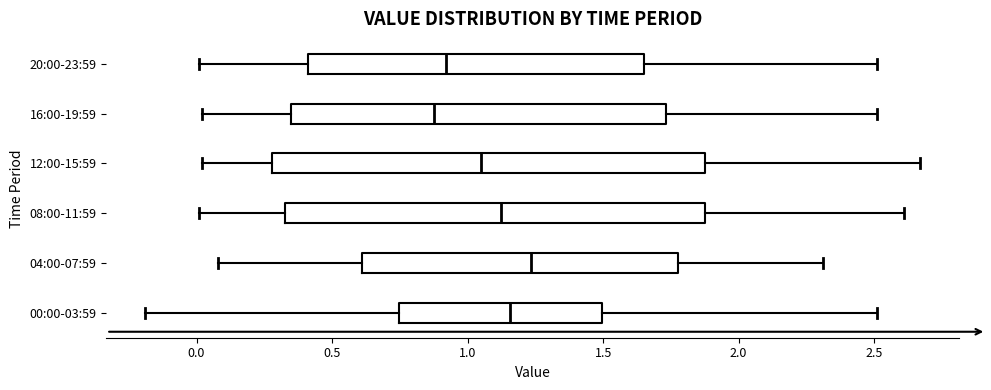

Which box's median line is the furthest to the right?

04:00-07:59